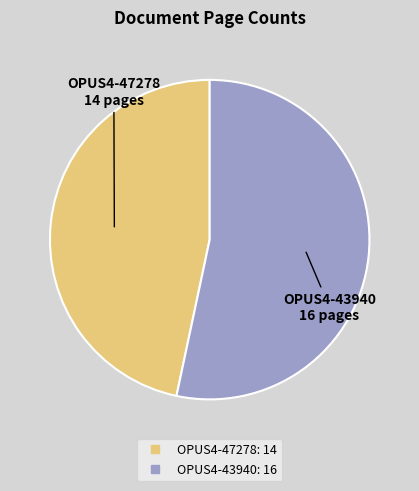

Between OPUS4-43940 and OPUS4-47278, which is larger?

OPUS4-43940